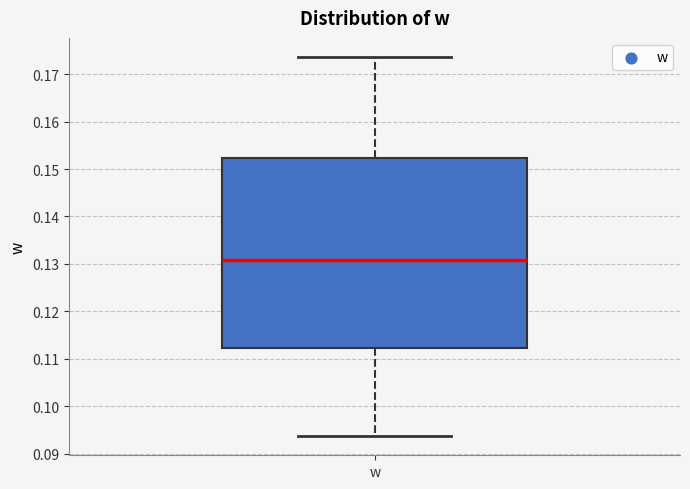

Where is the upper edge of the box for w on the y-axis? The values are not printed on the chart, so give them approximately, as read against the axis.

0.152